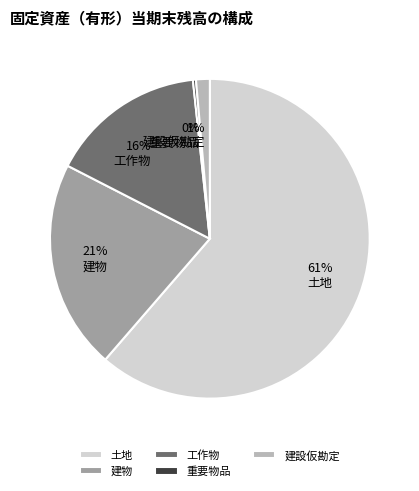

What is the ratio of the value at 建物 to the value at 土地?

0.3